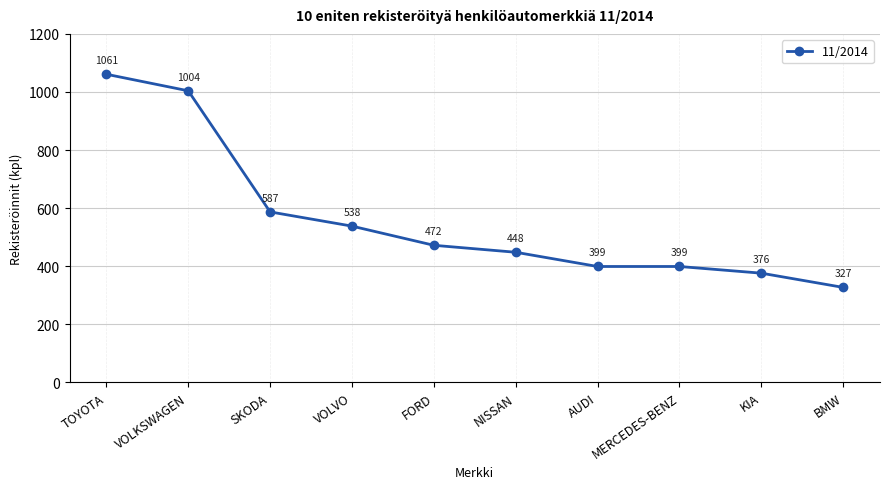

Read the value at VOLVO, to the nearest 10.

540